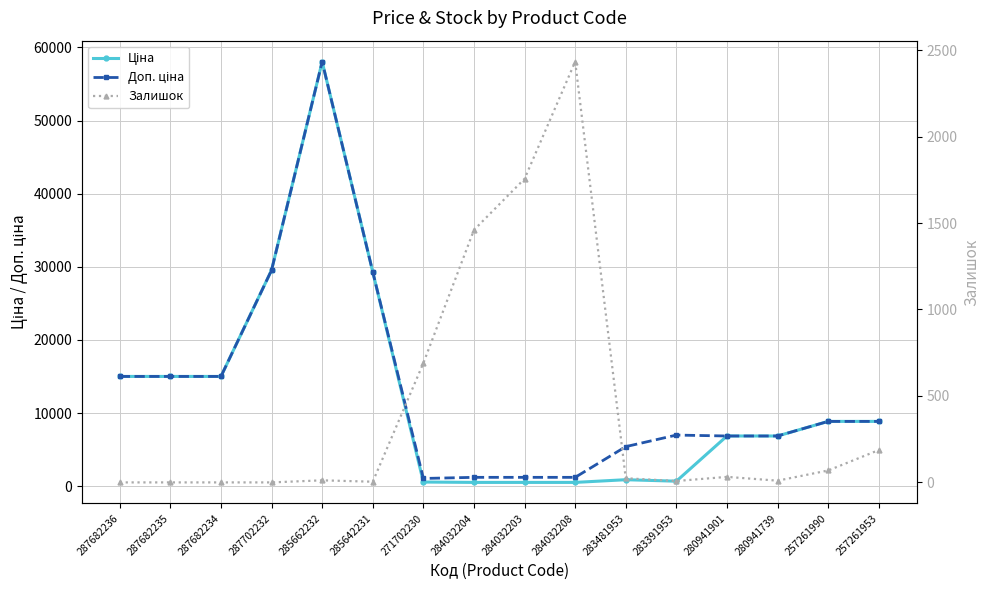

Which label corresponds to the largest value in the chart?

285662232